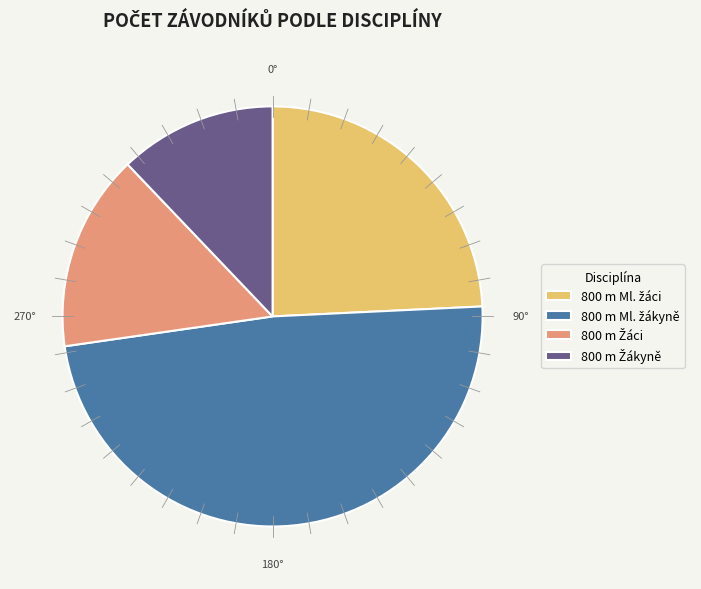

Is there any slice that represents more than half of the pie?

No